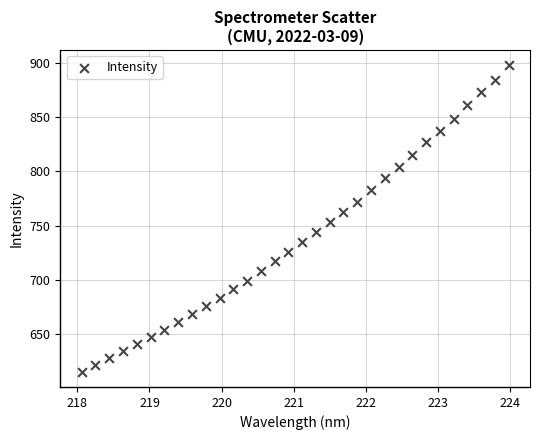

What is the range of Y values (max minus min)?

282.3